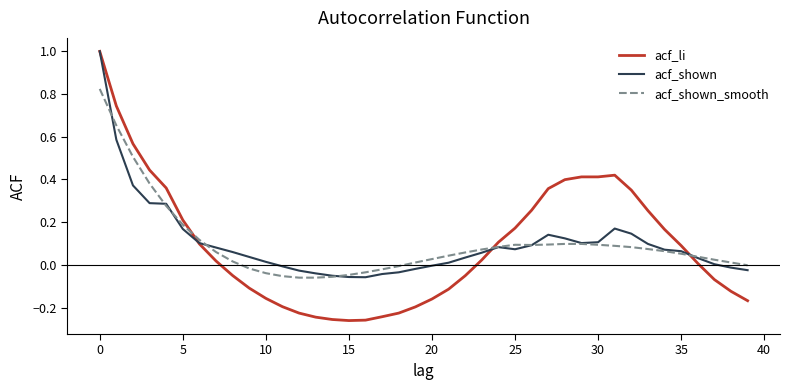

What are all the series names shown in the legend?

acf_li, acf_shown, acf_shown_smooth